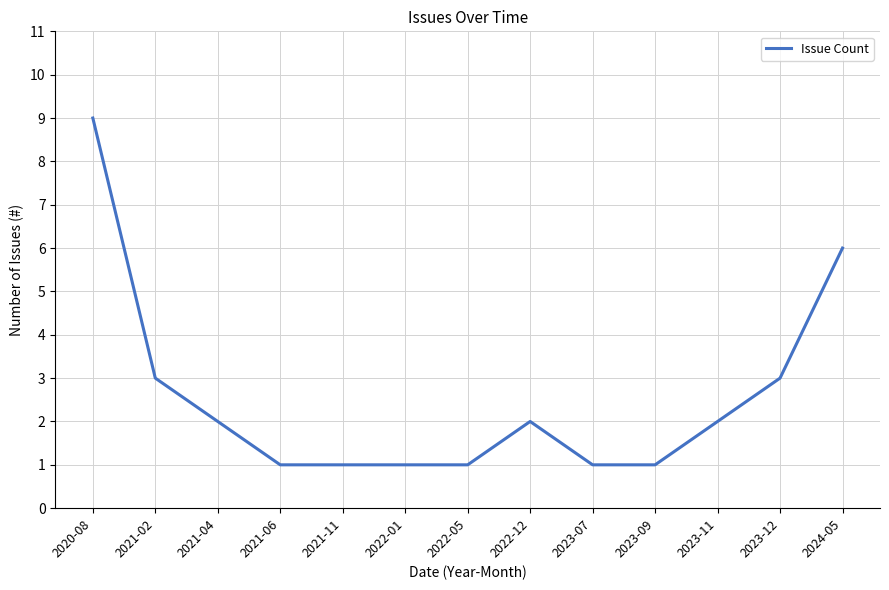

What is the ratio of the value at 2023-09 to the value at 2023-12?

0.3